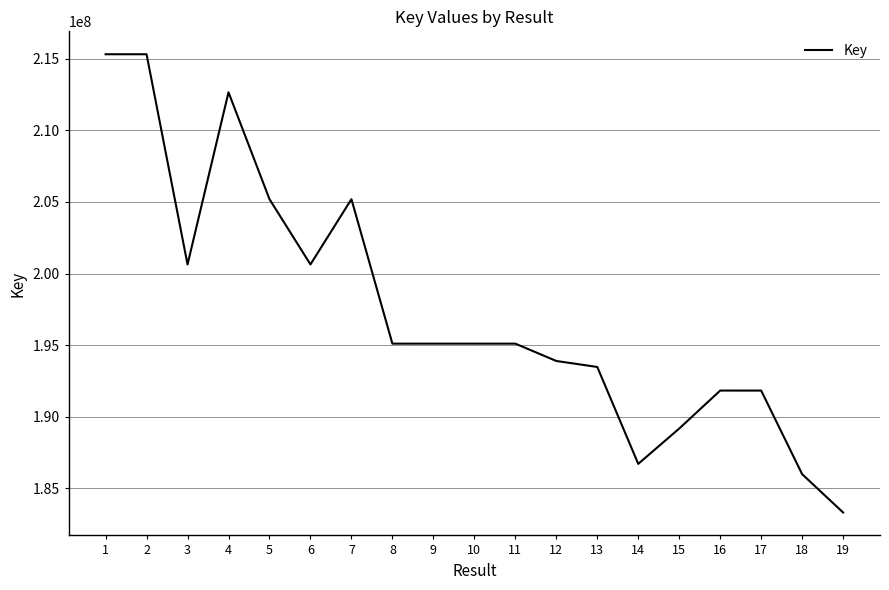

What is the greatest value displayed?

215301562